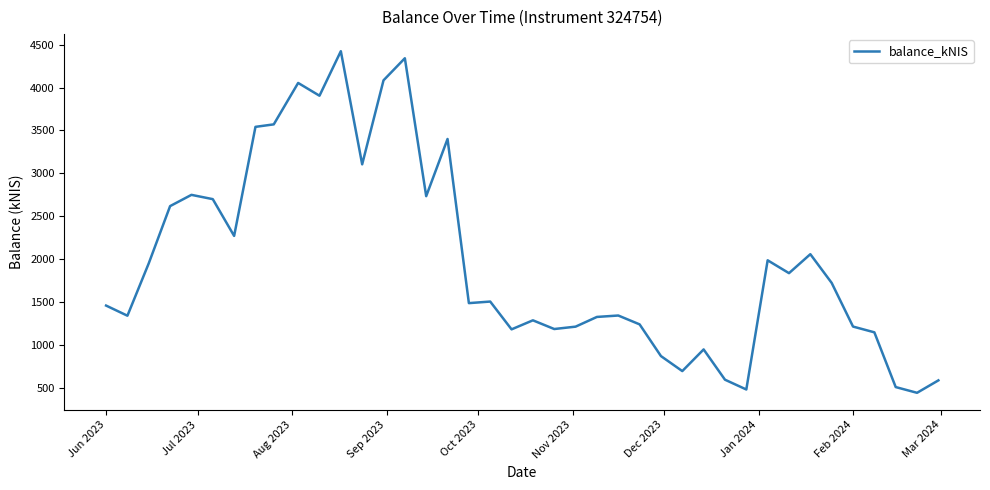

What is the minimum value shown in the chart?

439.3